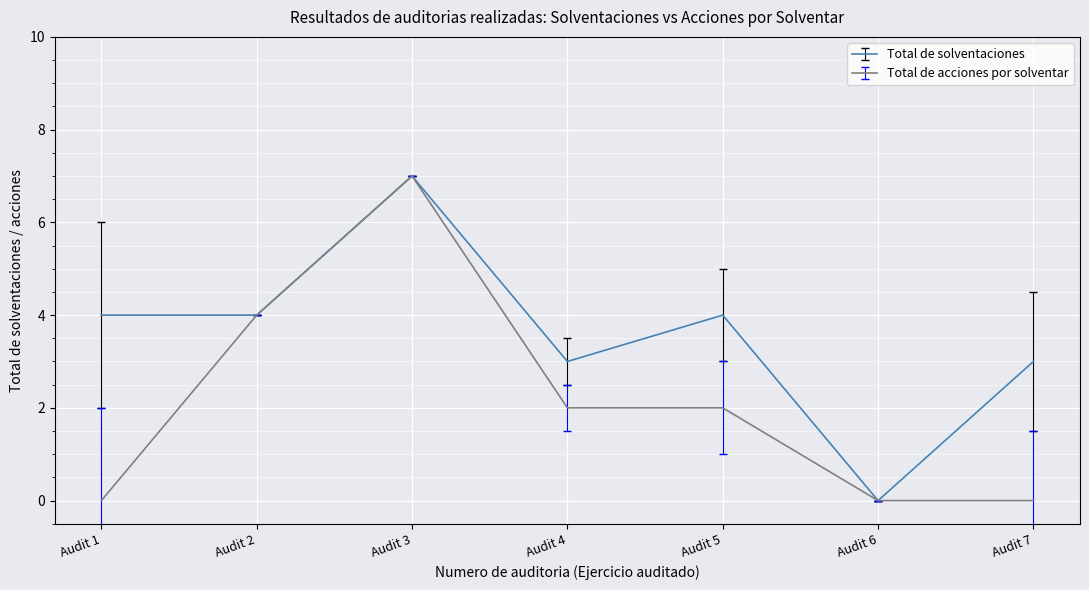

What are all the series names shown in the legend?

Total de solventaciones, Total de acciones por solventar